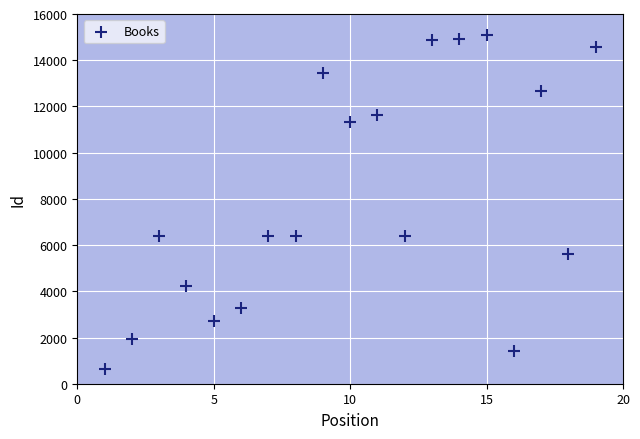

What is the range of X values (max minus min)?

18